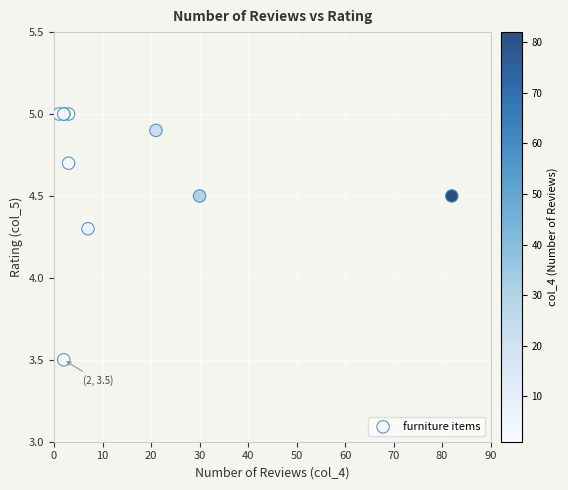

What Y value in the scatter plot is closest to 4?

4.3